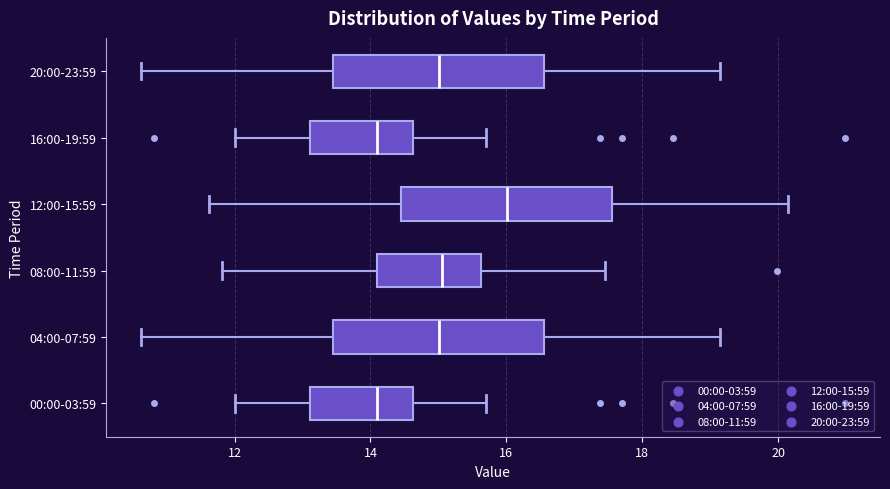

Where does the right whisker of the box for 12:00-15:59 end on the x-axis? The values are not printed on the chart, so give them approximately, as read against the axis.

20.2